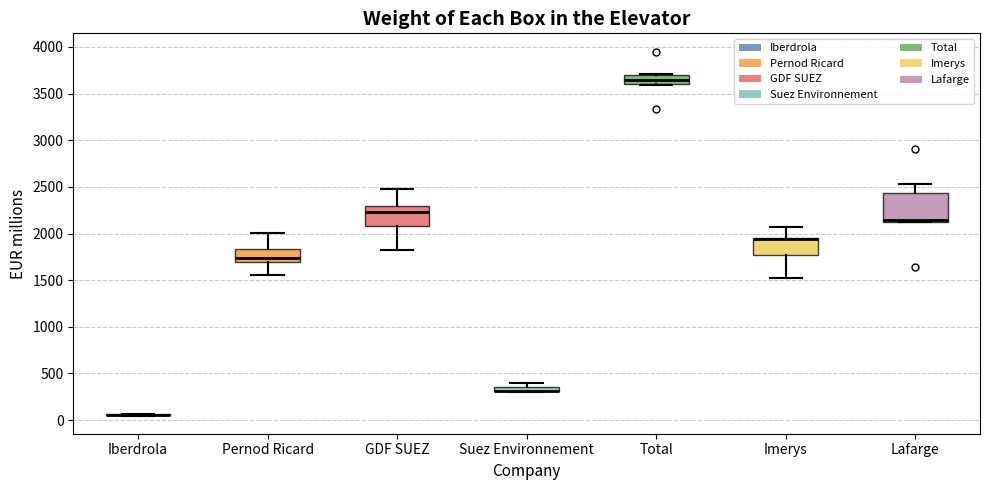

Comparing the boxes themselves (not the whiskers), which one is the tallest?

Lafarge